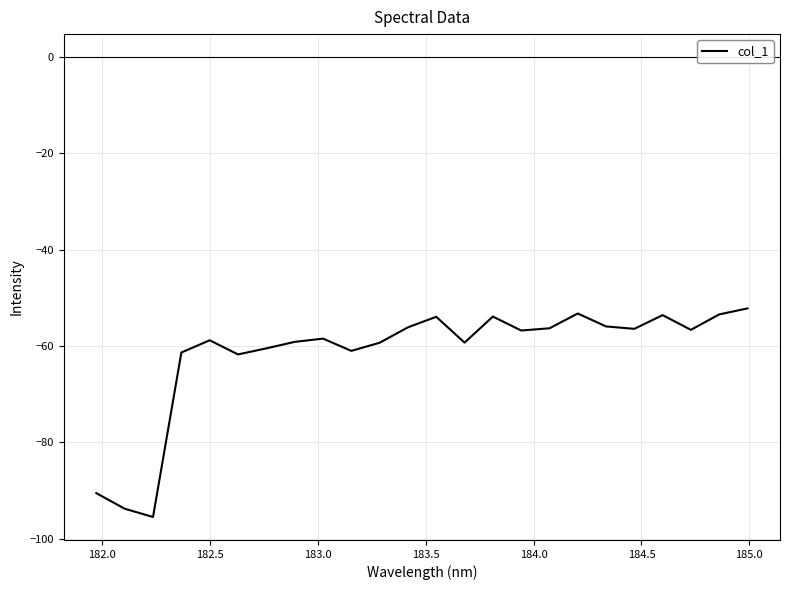

What is the greatest value displayed?

-52.2